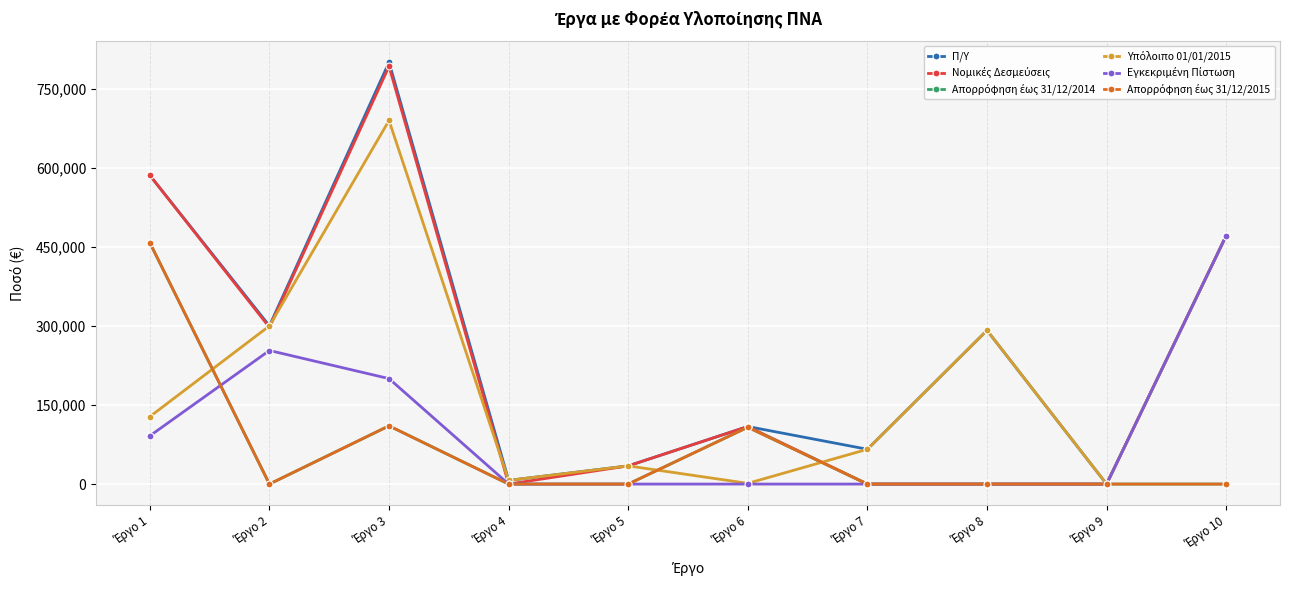

Between Έργο 5 and Έργο 8, which series saw the biggest shift?

Π/Υ